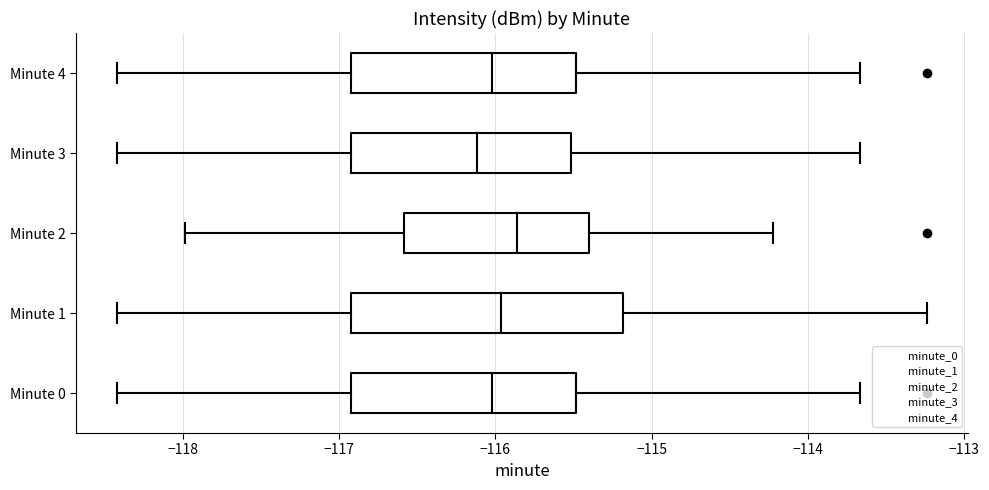

Where is the left edge of the box for Minute 0 on the x-axis? The values are not printed on the chart, so give them approximately, as read against the axis.

-116.9